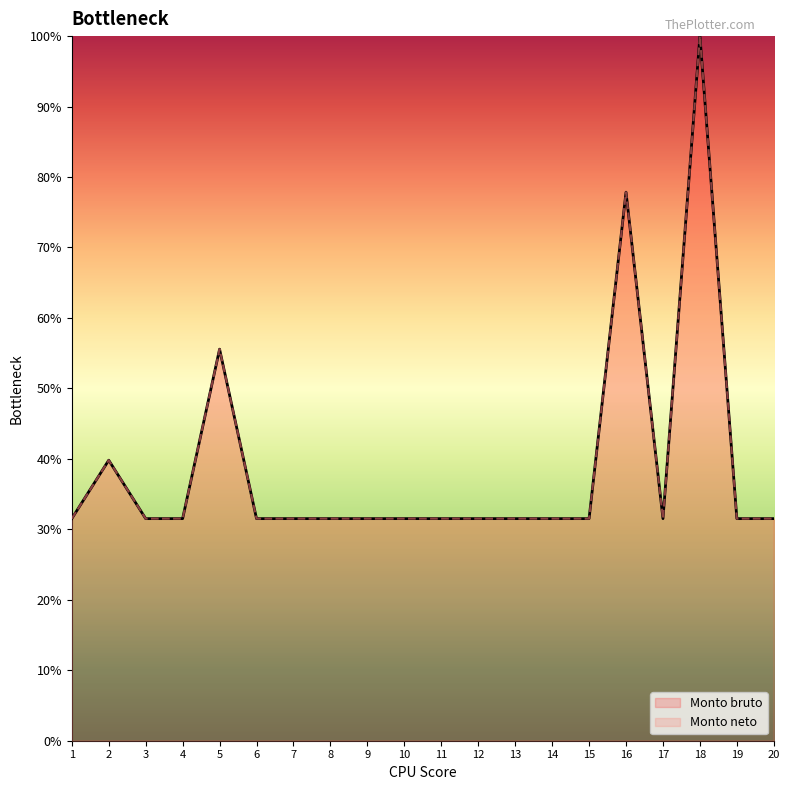

The value of Monto neto at 10 is 31.5. True or false?

True